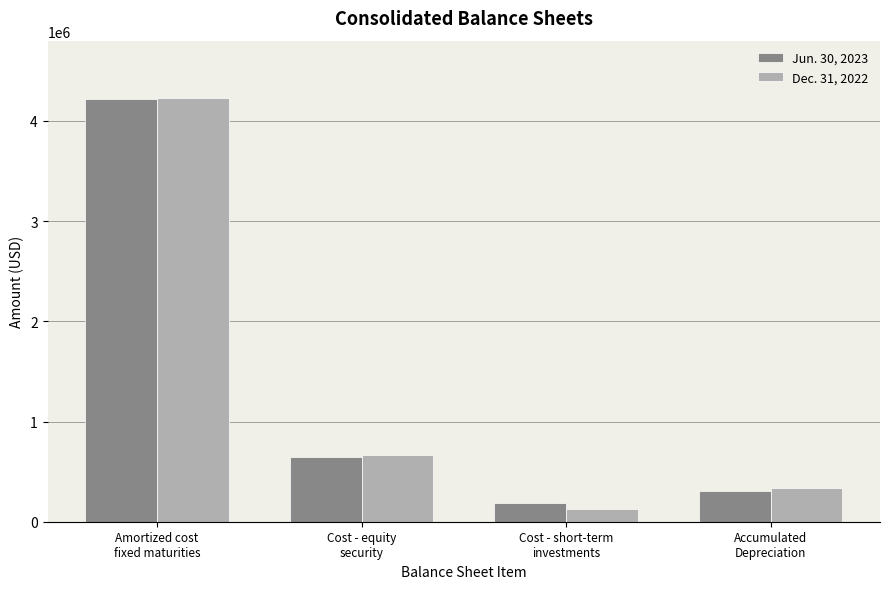

What is the label of the 3rd bar from the right?

Cost - equity
security